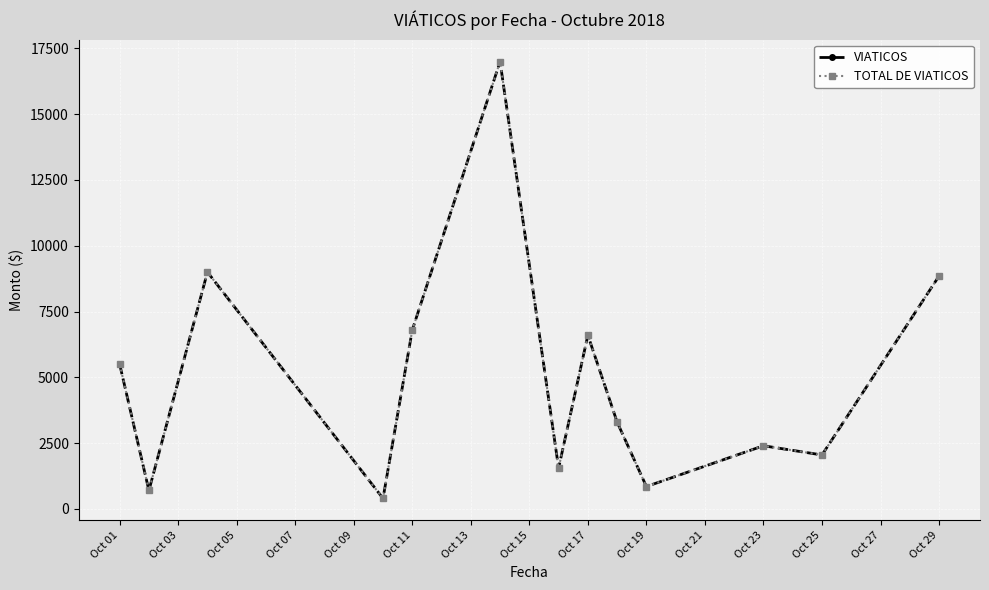

What is the difference between the maximum and second lowest values in the VIATICOS series?

16300